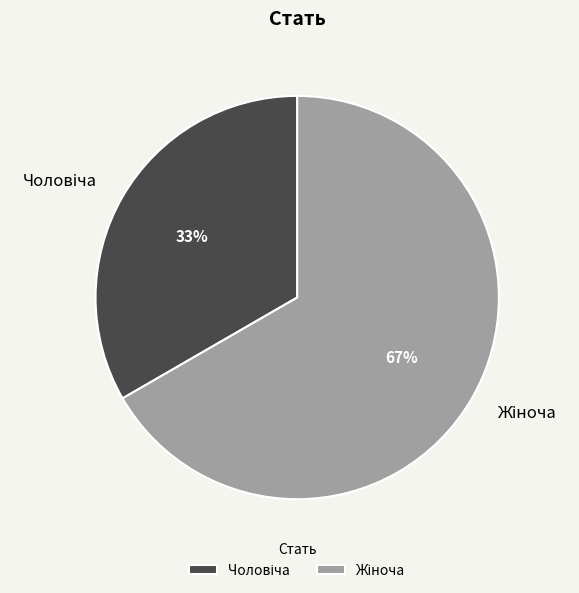

To the nearest percent, what is the average slice percentage?

50%